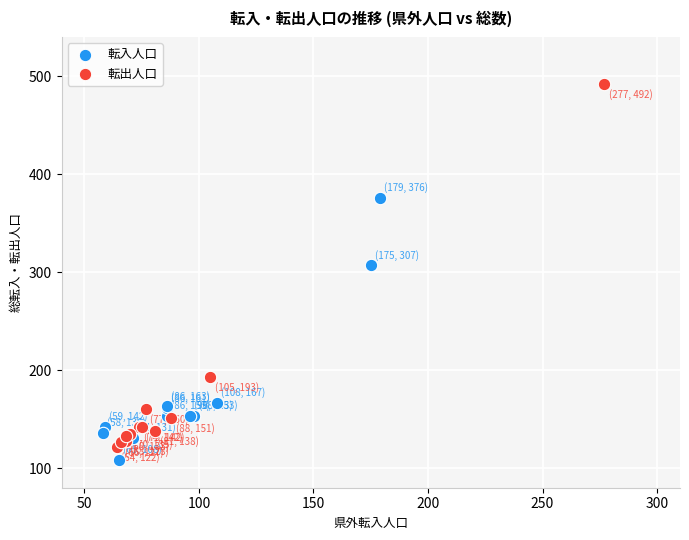

Which series contains the highest Y value?

転出人口